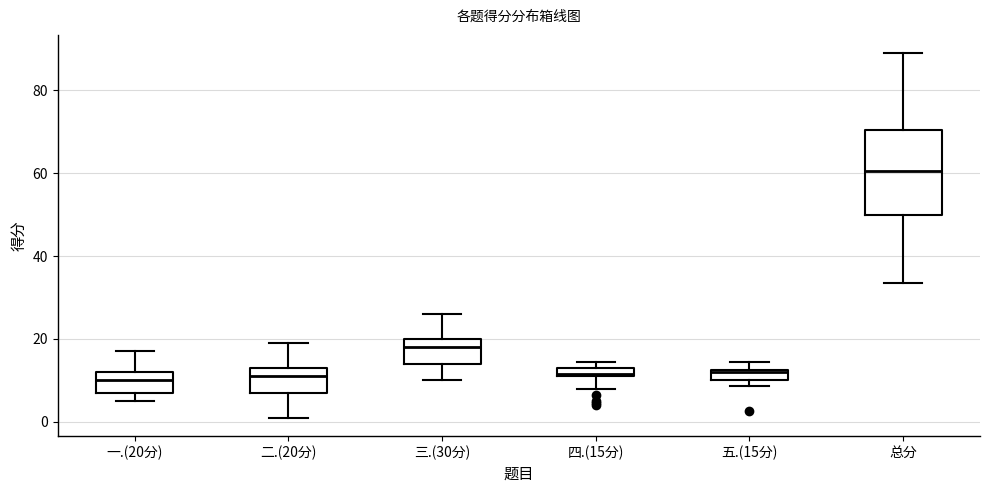

Which box's median line is the highest?

总分